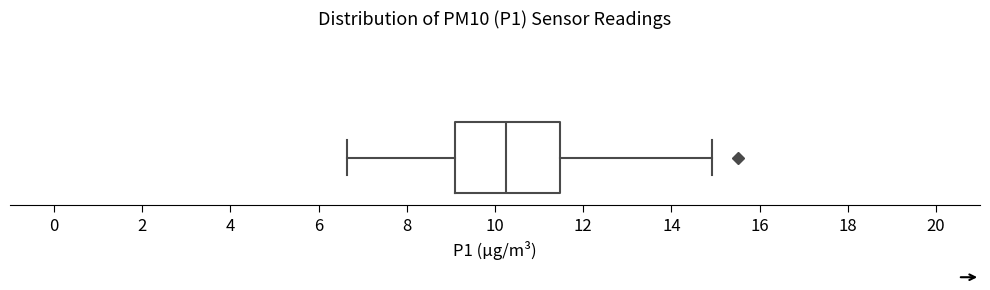

Read this box plot against the x-axis: the position of the median line, the range covered by the box, and the ends of both whiskers. The values are not printed on the chart, so give them approximately, as read against the axis.

median 10.2, box 9.0 to 11.4, whiskers 6.6 to 15.0